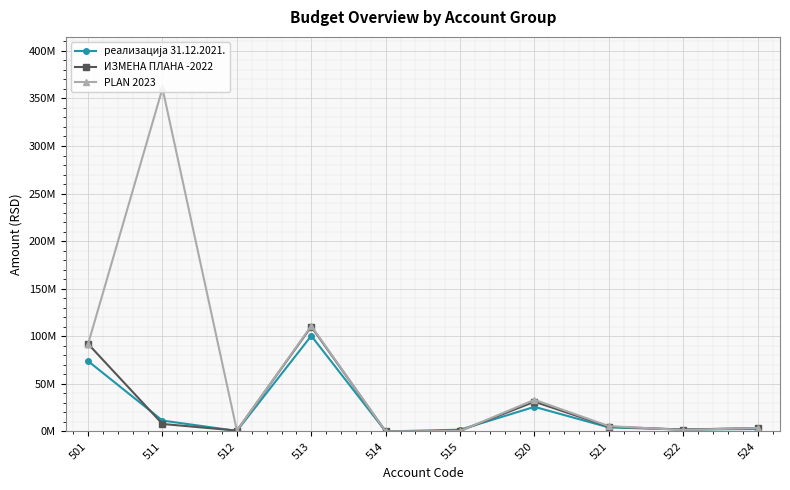

Which series has the largest range (max minus min)?

PLAN 2023